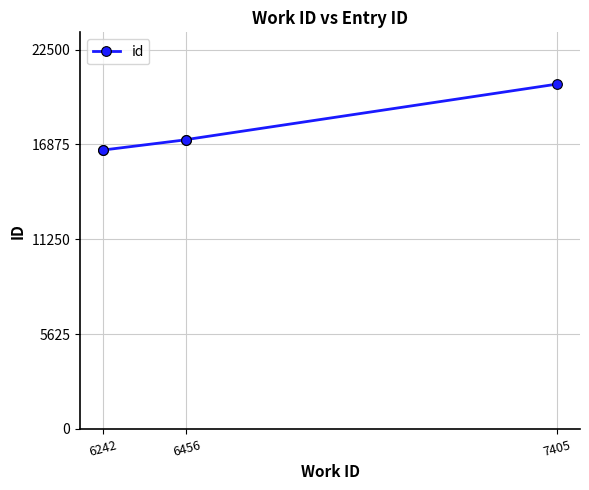

Which category has the lowest value across all series?

6242